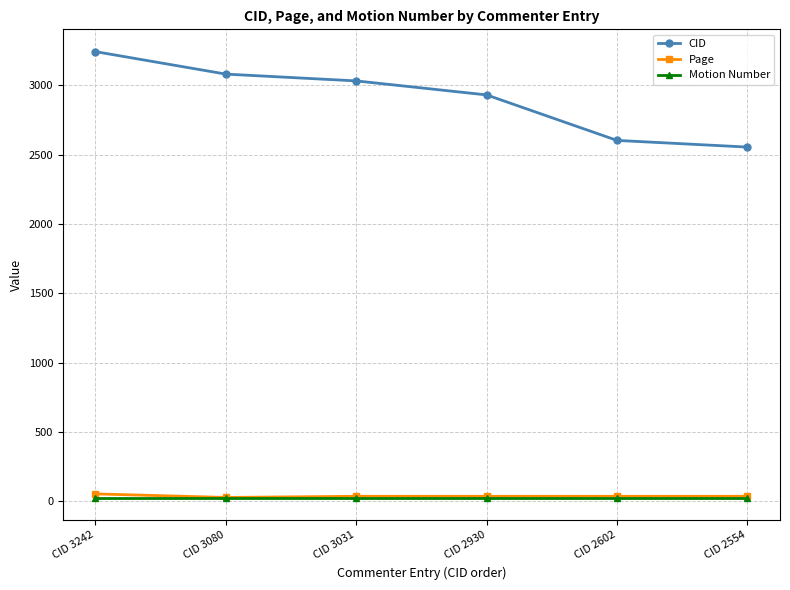

At how many categories does at least one series exceed 510?

6